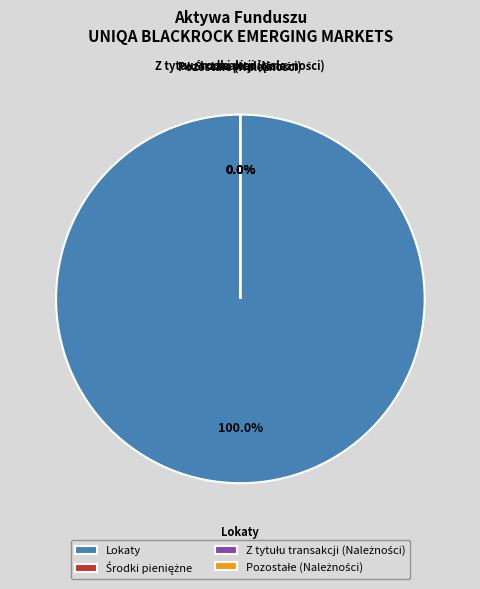

Does any single category account for the majority?

No